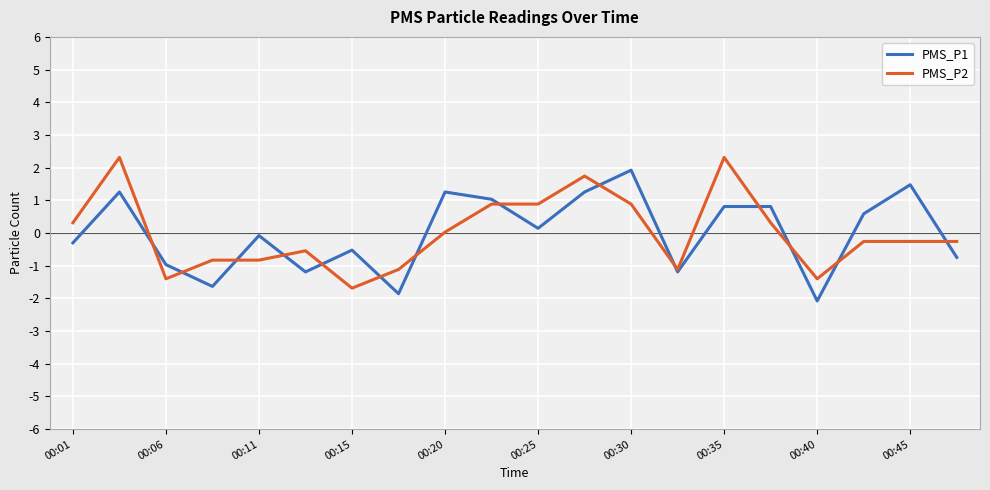

What is the greatest value displayed?

2.3